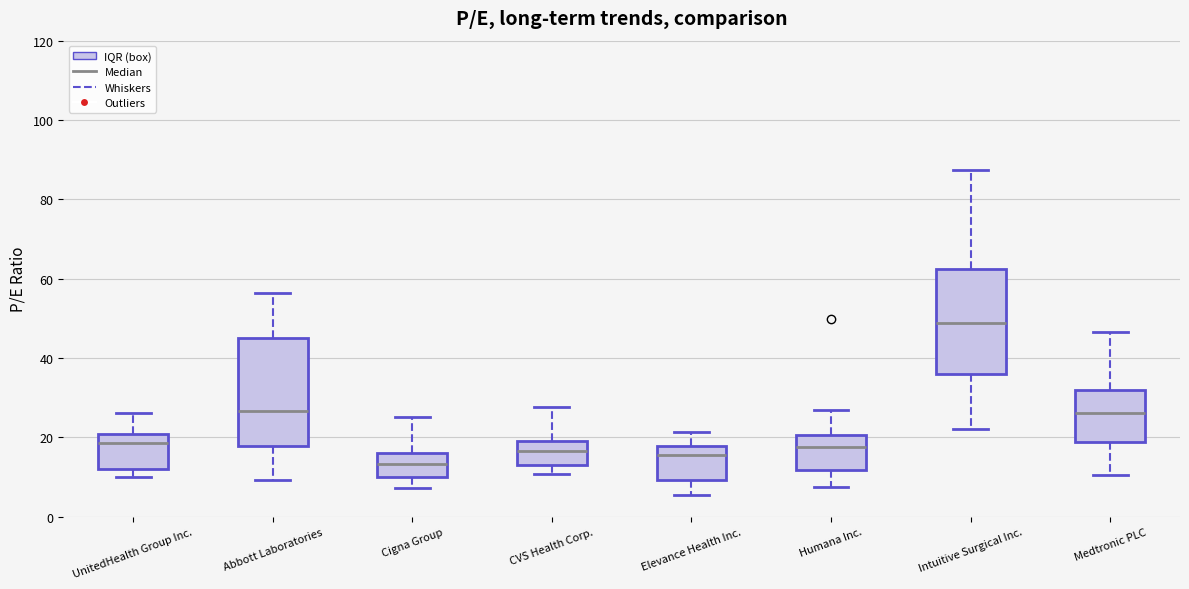

Which box's median line is the lowest?

Cigna Group